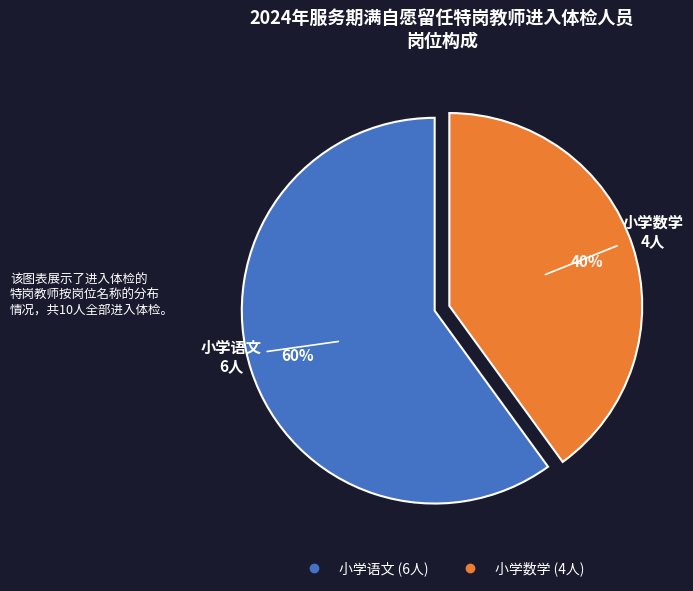

Does 小学数学 account for over 50% of the chart?

No